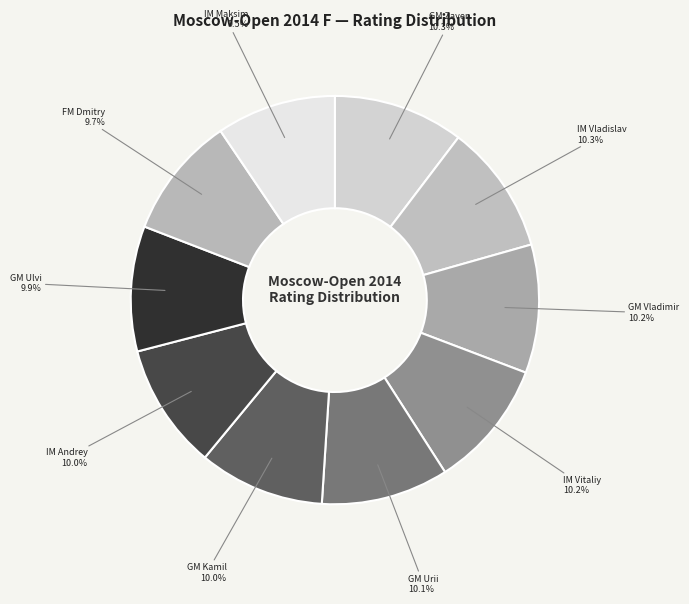

How many segments does this pie chart have?

10